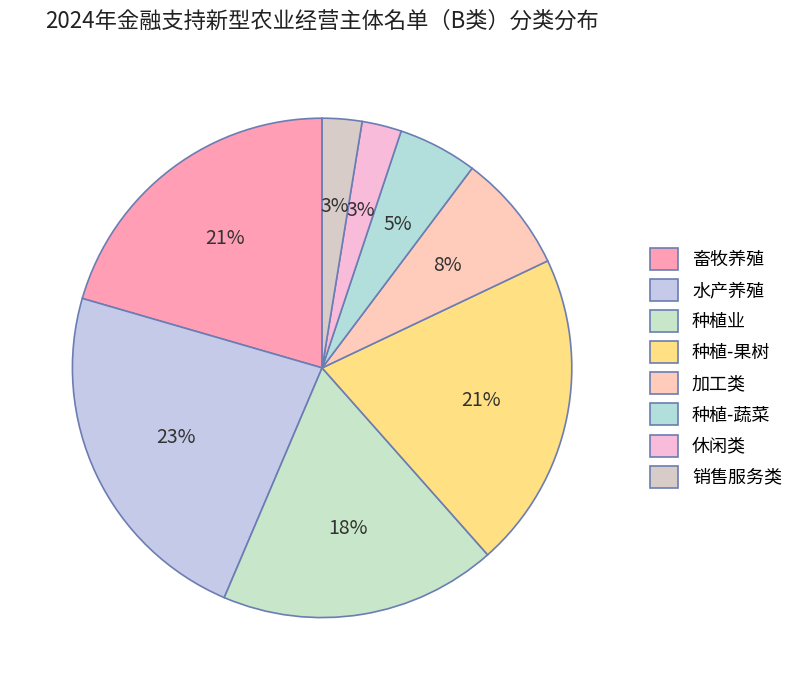

How many slices are in this pie chart?

8